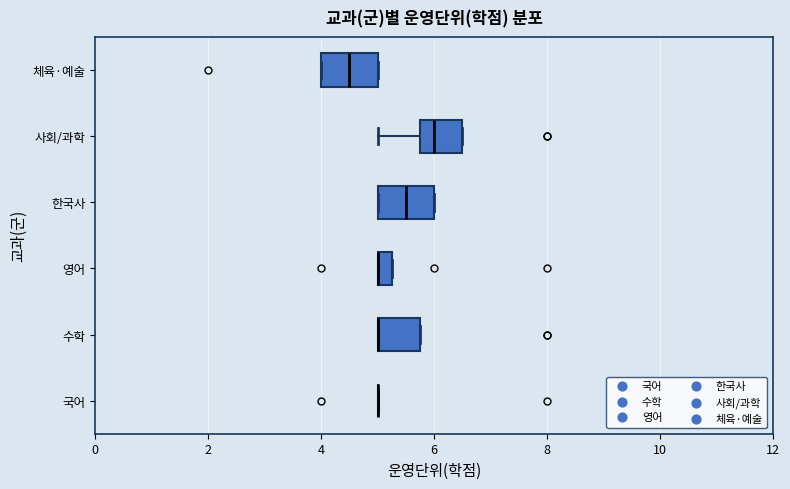

Where is the left edge of the box for 체육·예술 on the x-axis? The values are not printed on the chart, so give them approximately, as read against the axis.

4.0